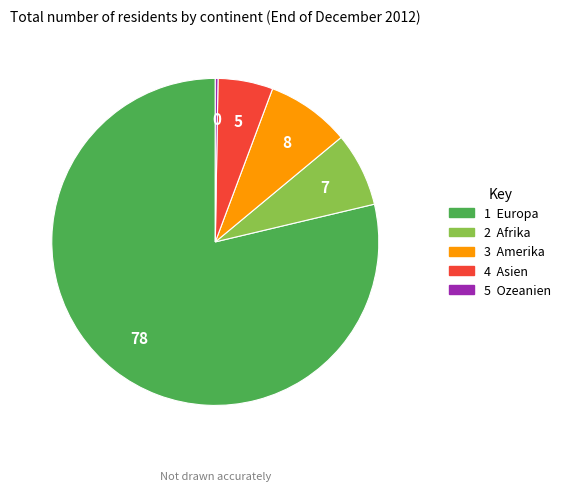

Is there a majority slice in this chart?

Yes